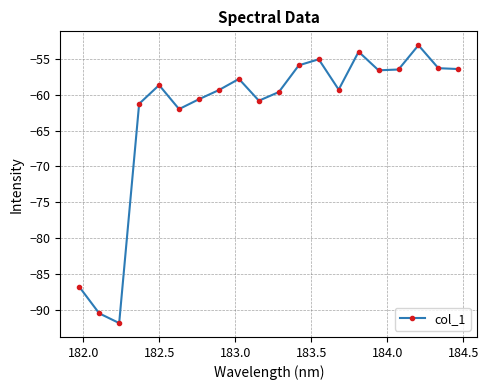

Count the number of data series in this chart.

1